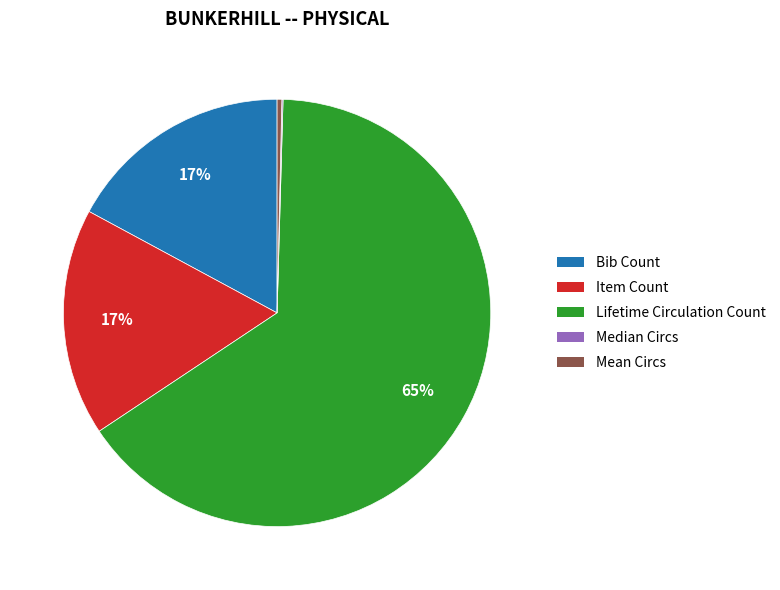

Between Mean Circs and Bib Count, which is larger?

Bib Count